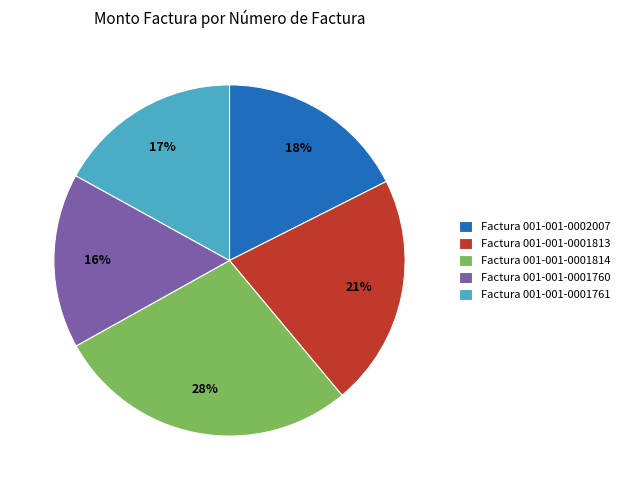

Do Factura 001-001-0001761 and Factura 001-001-0001760 together represent more than half of the pie?

No